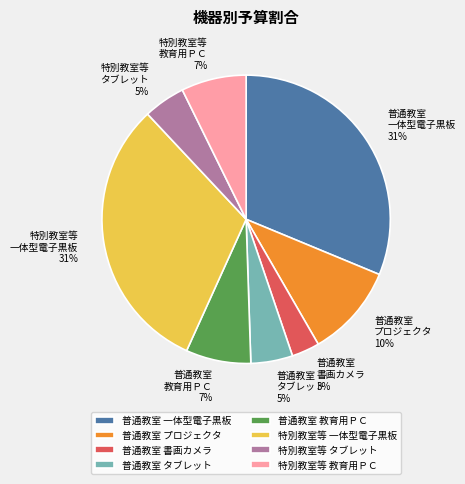

Is it true that 特別教室等 タブレット is 5% of the pie?

True